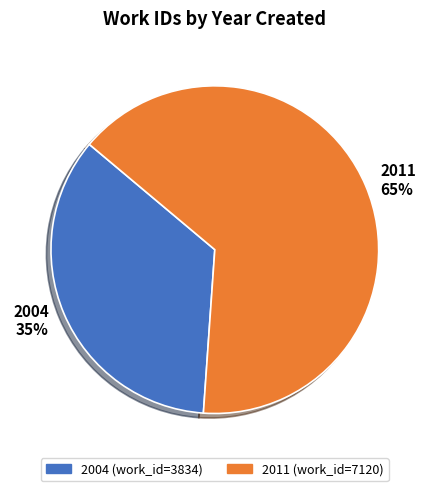

To the nearest percent, what is the average slice percentage?

50%